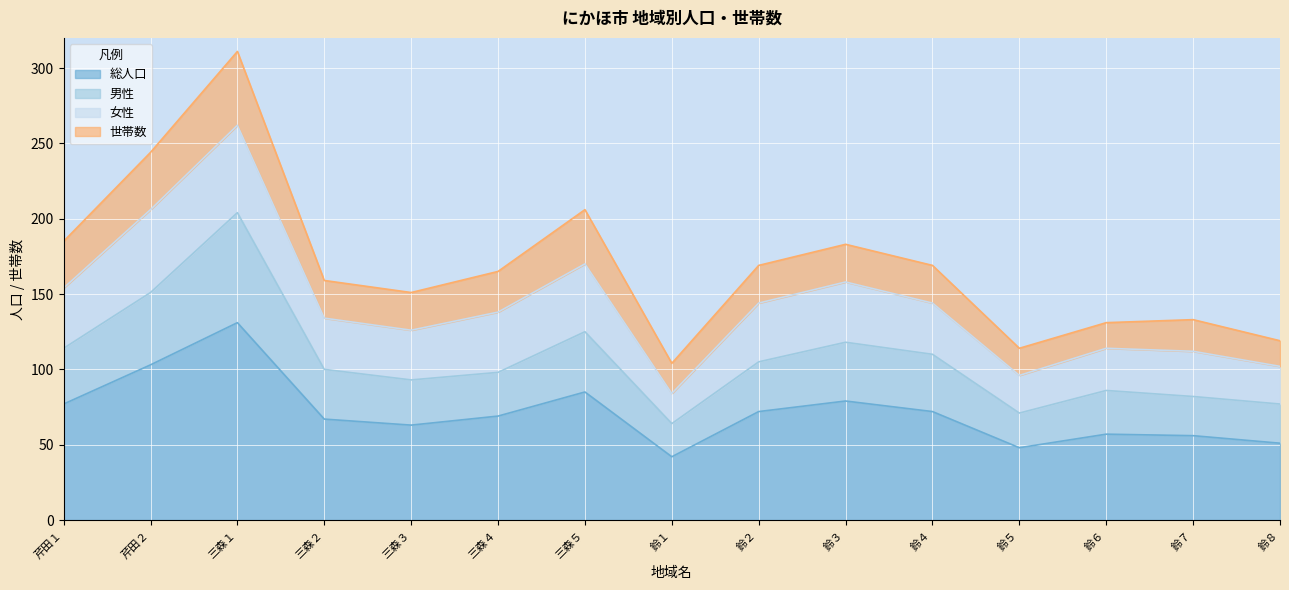

Which category has the highest value in the 総人口 series?

三森１